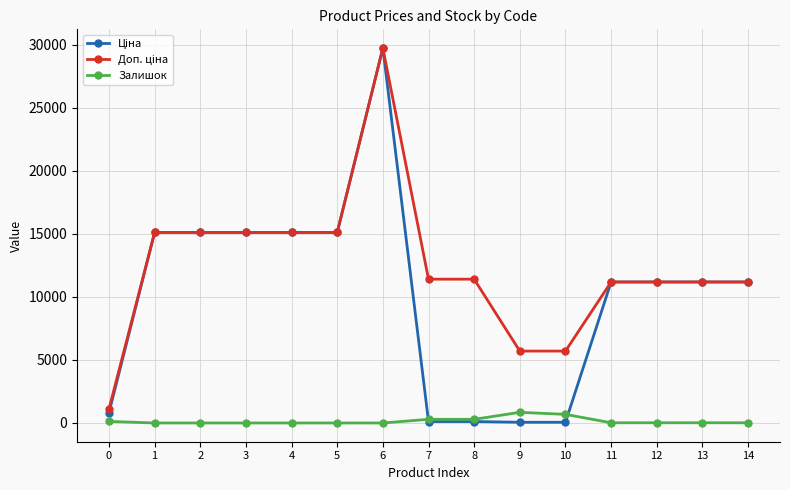

What is the total value across all series at 2?

30240.0